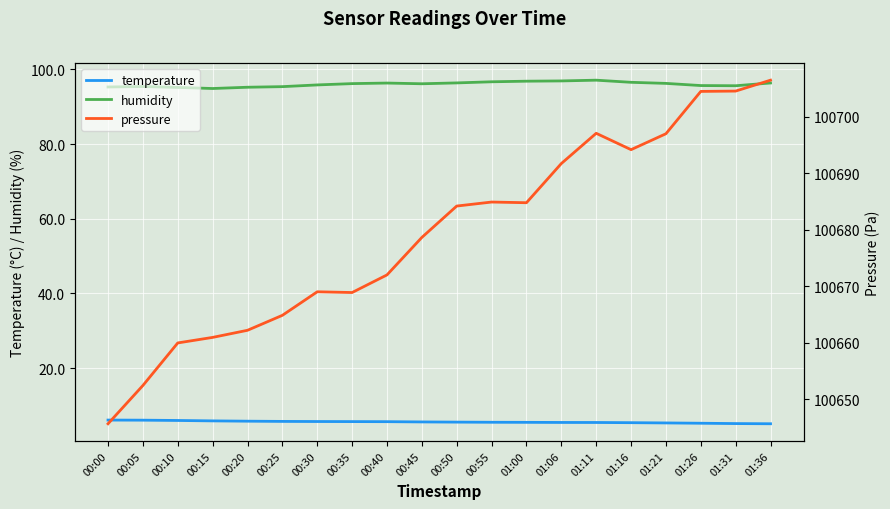

At which category is the sum across all series the highest?

01:36